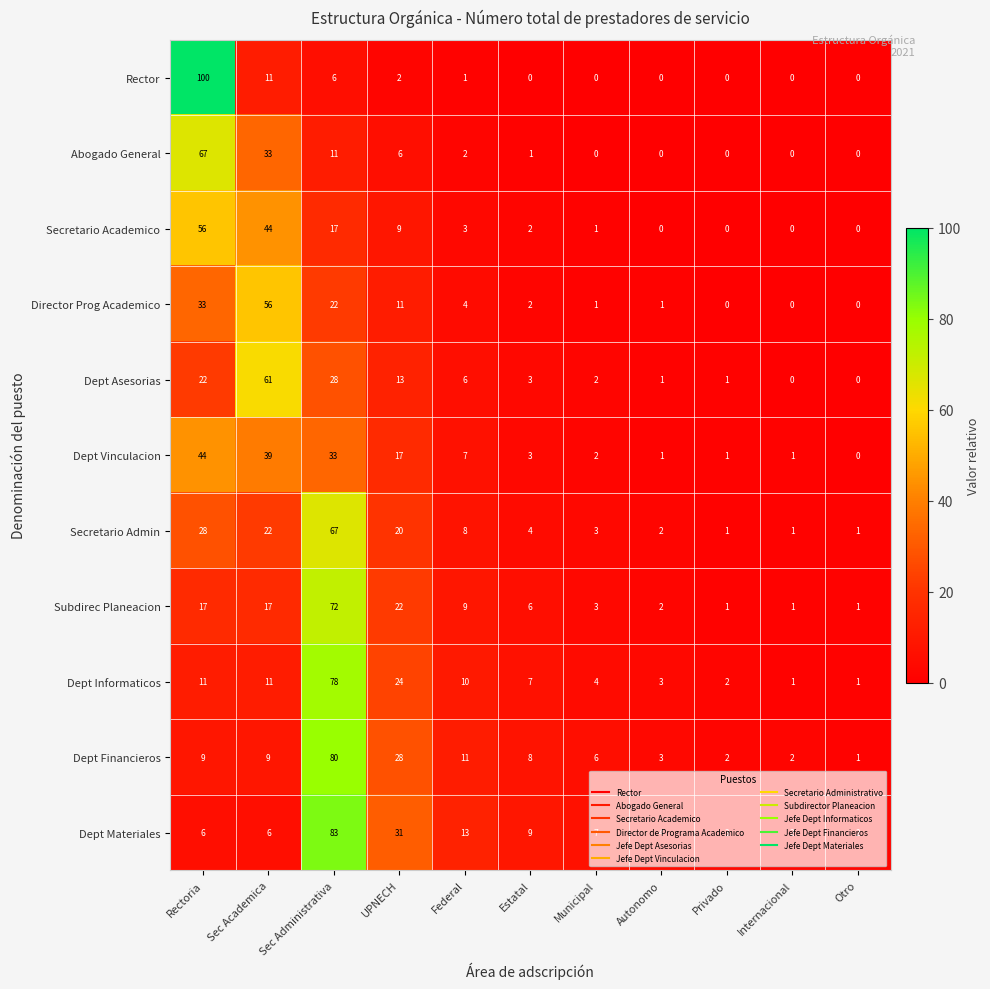

Where does the Dept Asesorias series first go above 3?

Rectoria